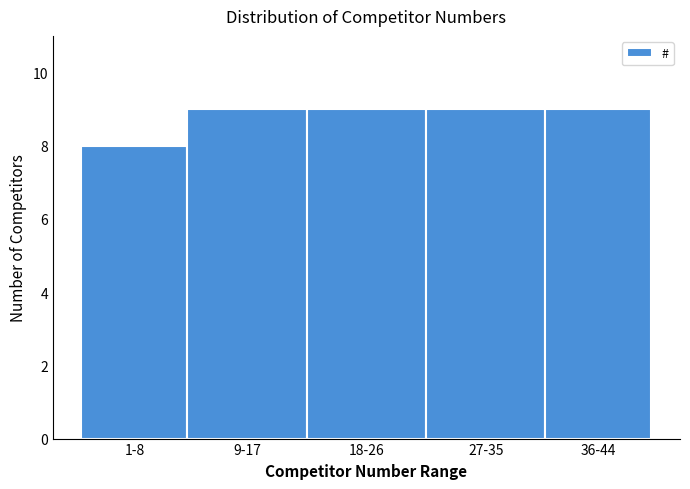

Reading left to right, list all the values displayed in this chart.

8	9	9	9	9